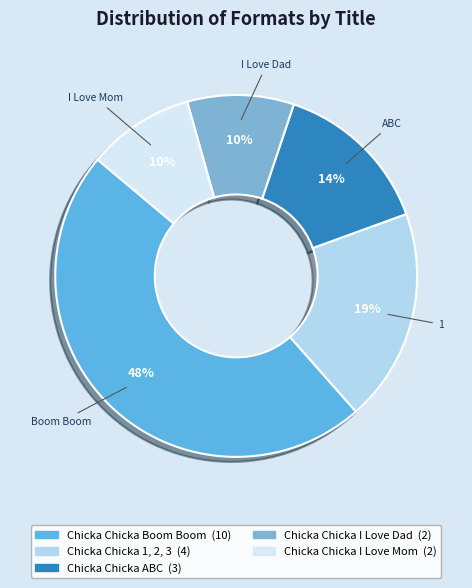

Which slice is the largest?

Chicka Chicka Boom Boom